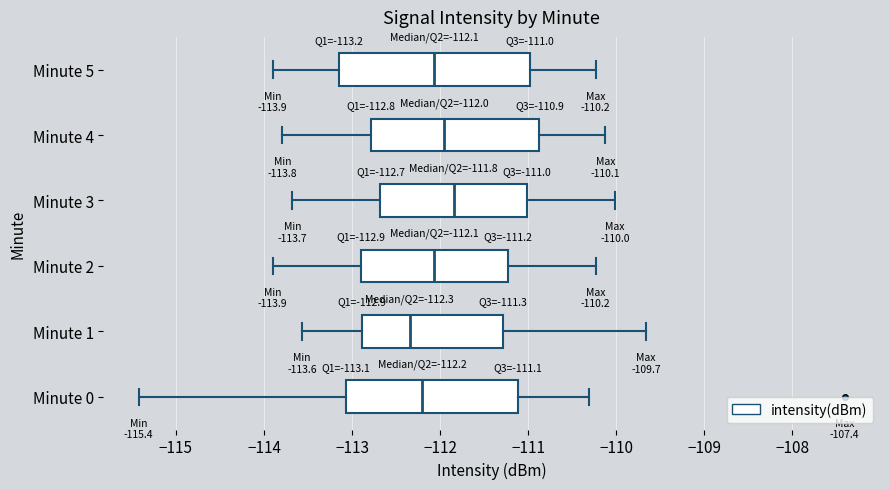

Comparing the boxes themselves (not the whiskers), which one is the widest?

Minute 5